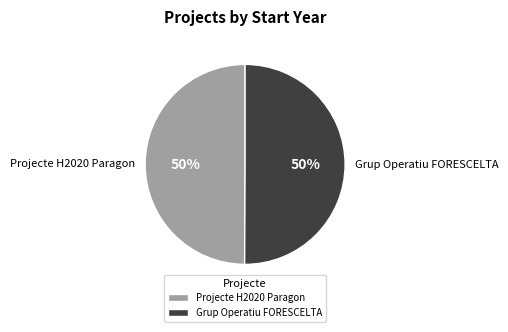

To the nearest percent, what percentage of the pie is Grup Operatiu FORESCELTA?

50%